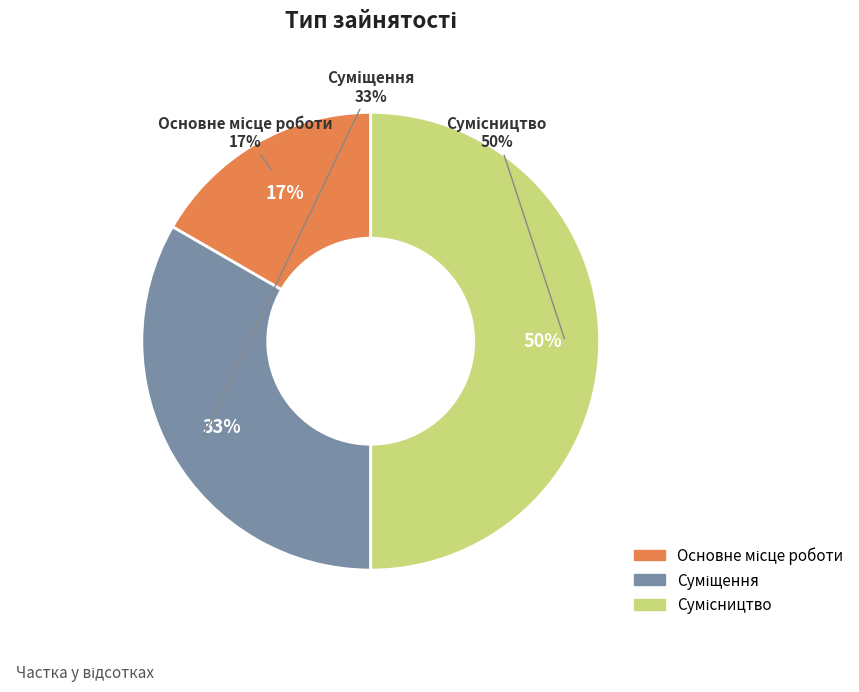

Count the number of slices in the pie.

3